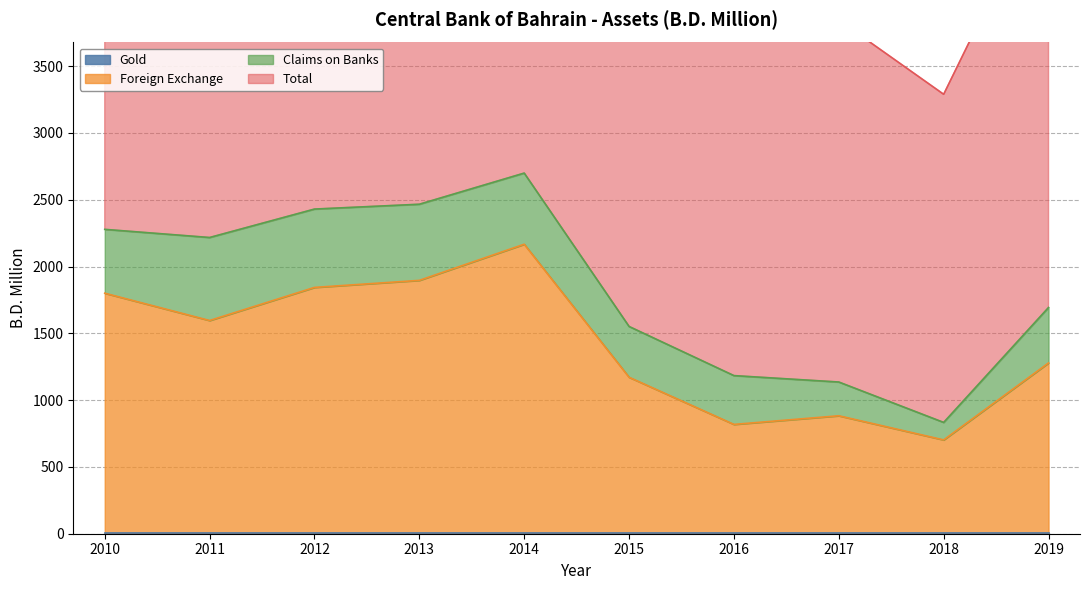

What are all the series names shown in the legend?

Gold, Foreign Exchange, Claims on Banks, Total